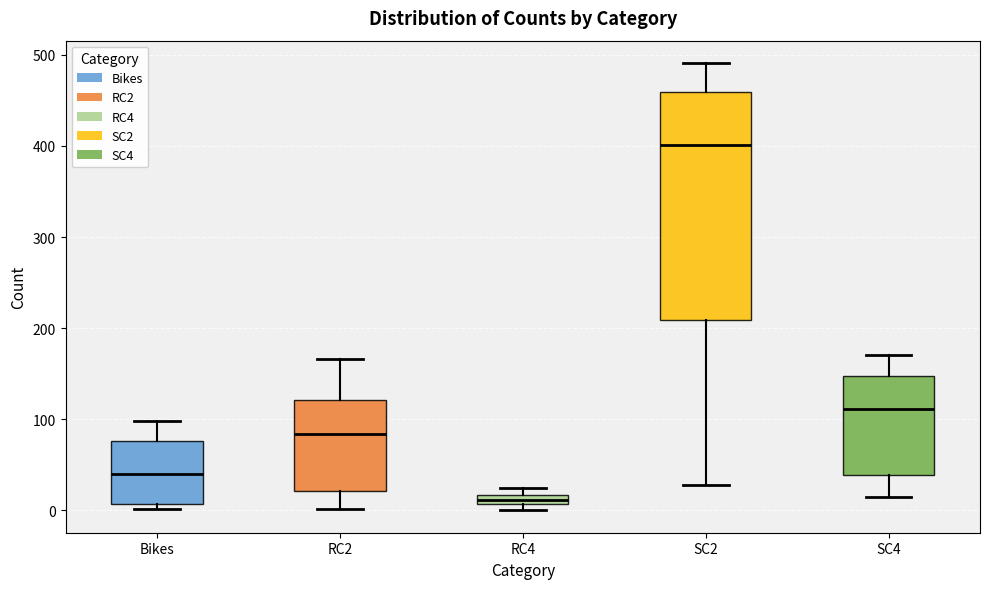

Which box is the tallest, from its lower edge to its upper edge?

SC2